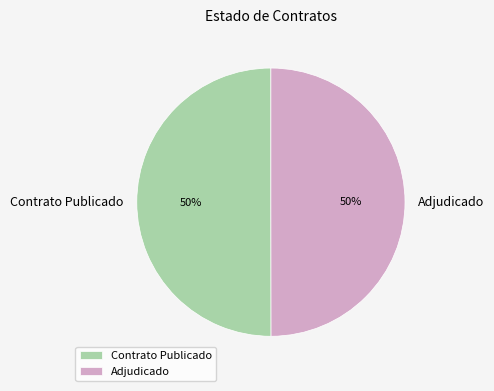

Is it true that Contrato Publicado is 60% of the pie?

False